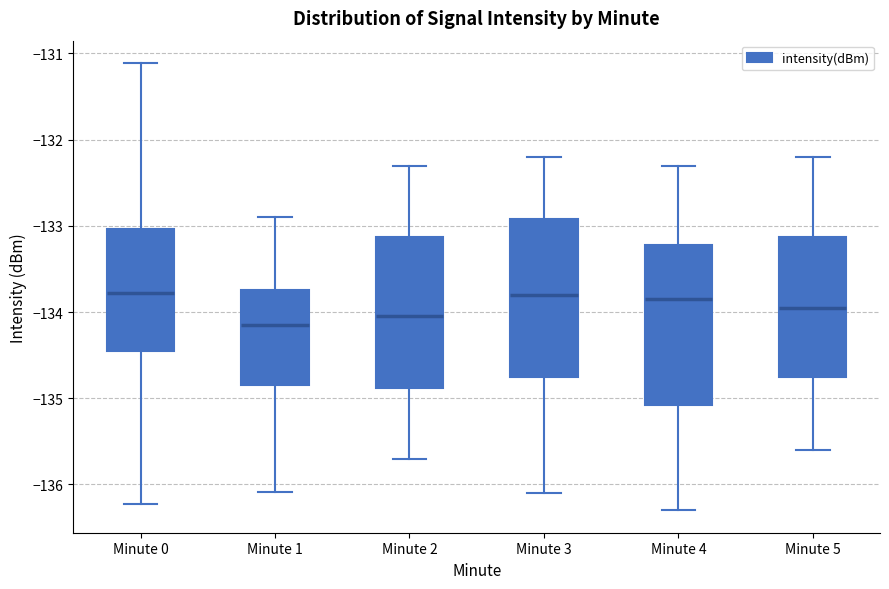

Reading left to right, transcribe this box plot: for each box, give where its median line is, the range the box spans, and where its two whiskers end, as read against the y-axis. The values are not printed on the chart, so give them approximately, as read against the axis.

Minute 0: median -133.8, box -134.5 to -133.0, whiskers -136.2 to -131.1
Minute 1: median -134.1, box -134.8 to -133.7, whiskers -136.1 to -132.9
Minute 2: median -134.0, box -134.9 to -133.1, whiskers -135.7 to -132.3
Minute 3: median -133.8, box -134.7 to -132.9, whiskers -136.1 to -132.2
Minute 4: median -133.8, box -135.1 to -133.2, whiskers -136.3 to -132.3
Minute 5: median -133.9, box -134.7 to -133.1, whiskers -135.6 to -132.2